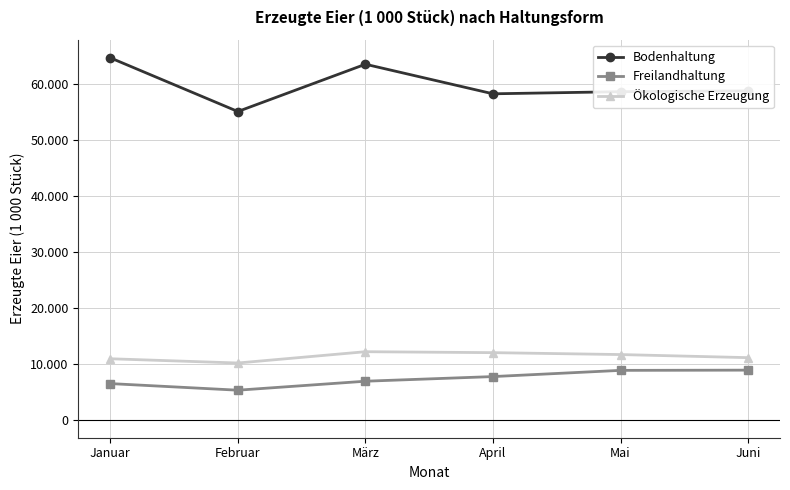

Does the chart have visible grid lines?

Yes